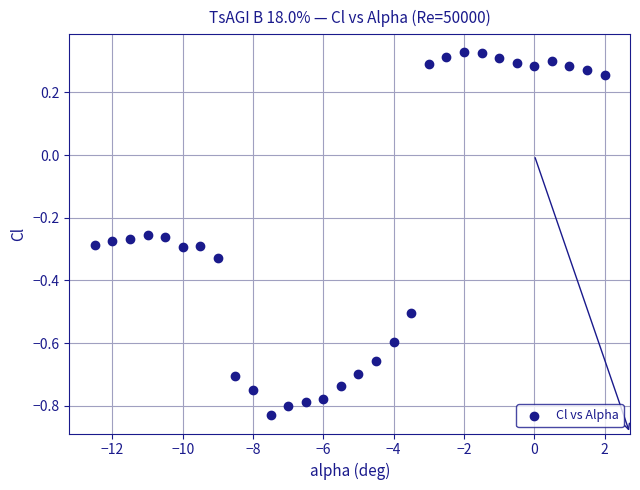

What is the range of Y values (max minus min)?

1.2